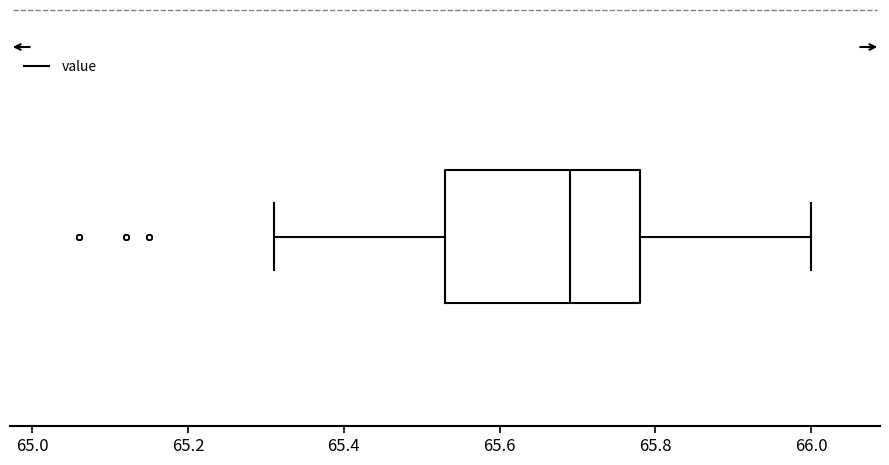

Read this box plot against the x-axis: the position of the median line, the range covered by the box, and the ends of both whiskers. The values are not printed on the chart, so give them approximately, as read against the axis.

median 65.70, box 65.54 to 65.78, whiskers 65.32 to 66.00